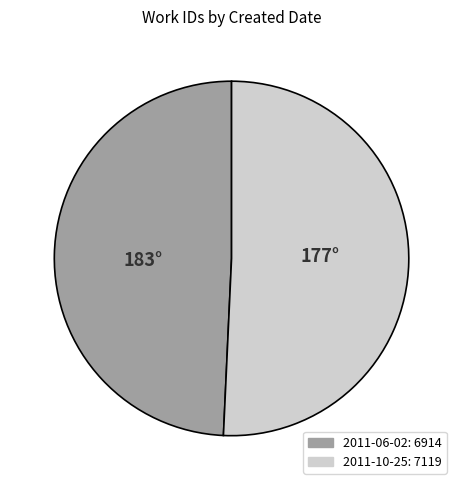

Combined, do 2011-06-02 and 2011-10-25 account for over 50%?

Yes